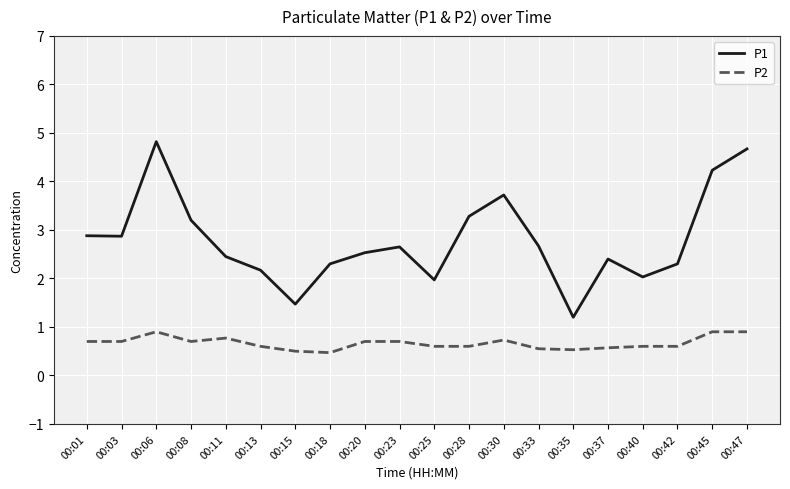

List the series in order of their peak value, lowest first.

P2, P1